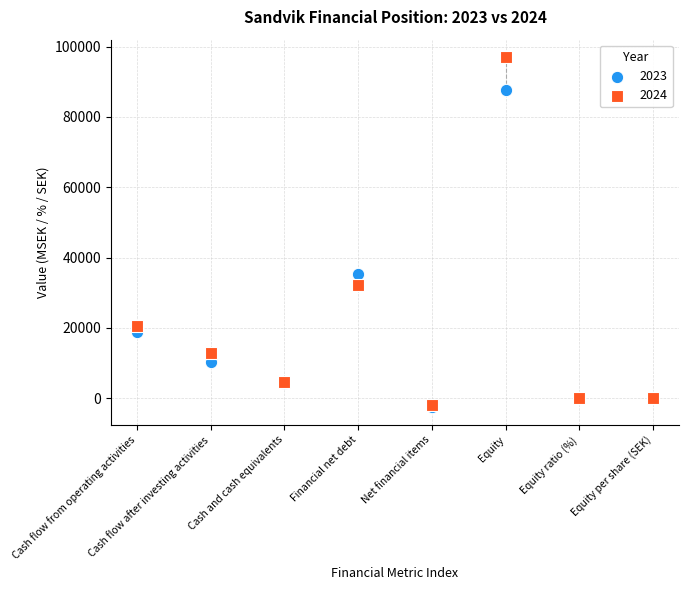

Across all series, what Y value is closest to 47188?

35215.0